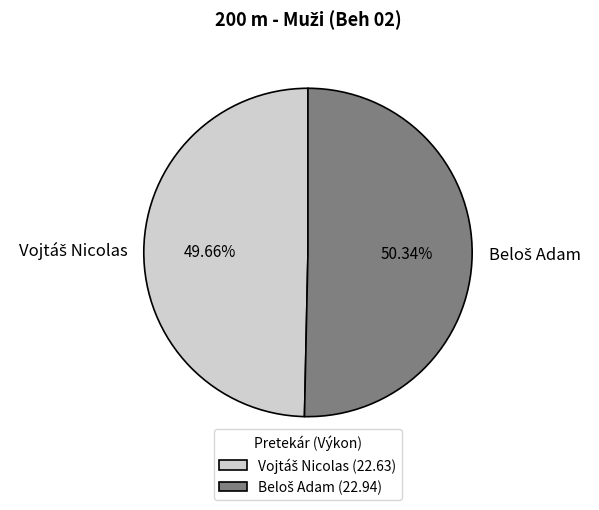

Is there a majority slice in this chart?

Yes